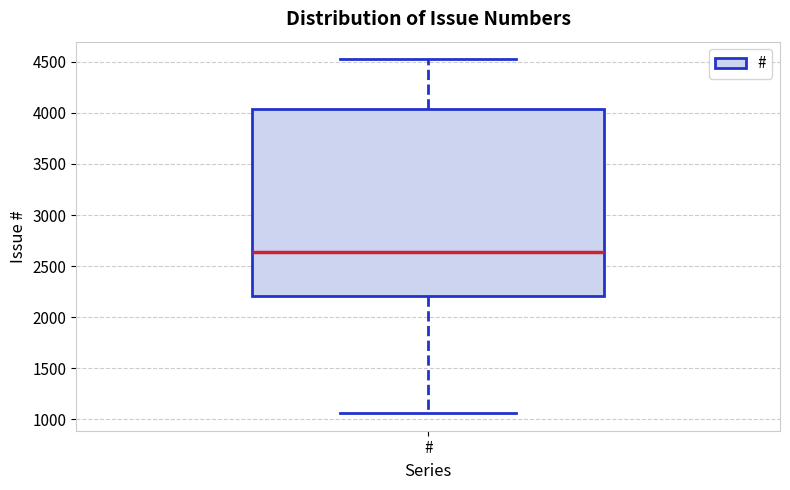

Read this box plot against the y-axis: the position of the median line, the range covered by the box, and the ends of both whiskers. The values are not printed on the chart, so give them approximately, as read against the axis.

median 2650, box 2200 to 4050, whiskers 1050 to 4500